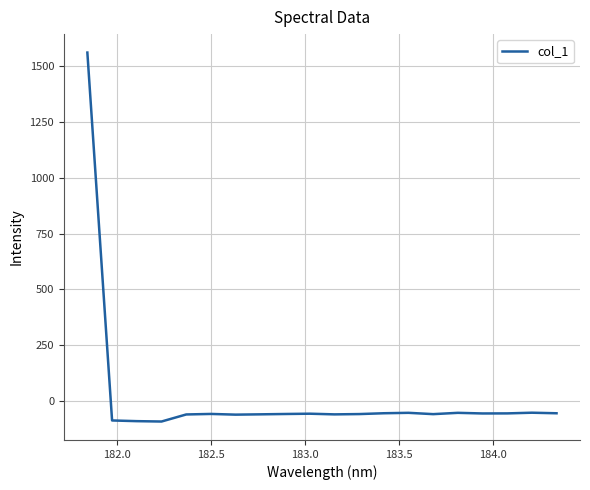

What is the difference between the second highest and second lowest values?

37.9